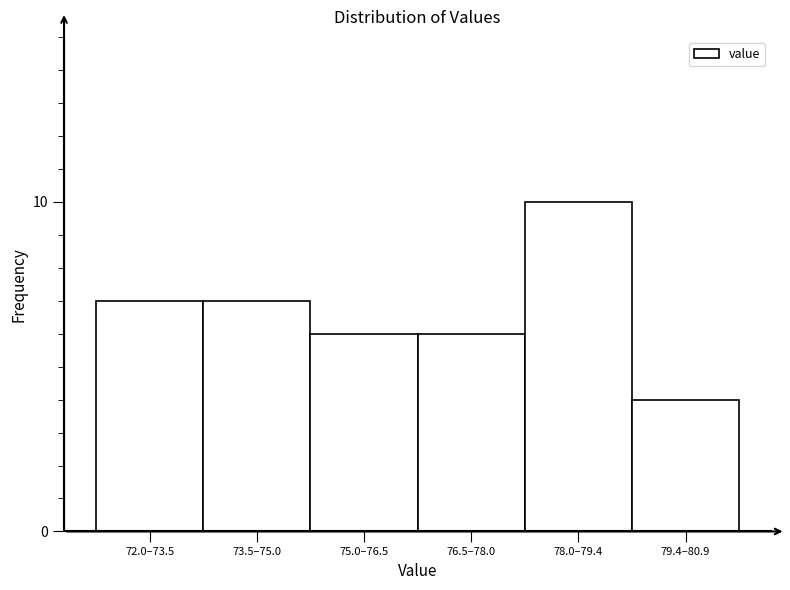

Reading right to left, transcribe all the data shown in this chart.

79.4–80.9=4	78.0–79.4=10	76.5–78.0=6	75.0–76.5=6	73.5–75.0=7	72.0–73.5=7